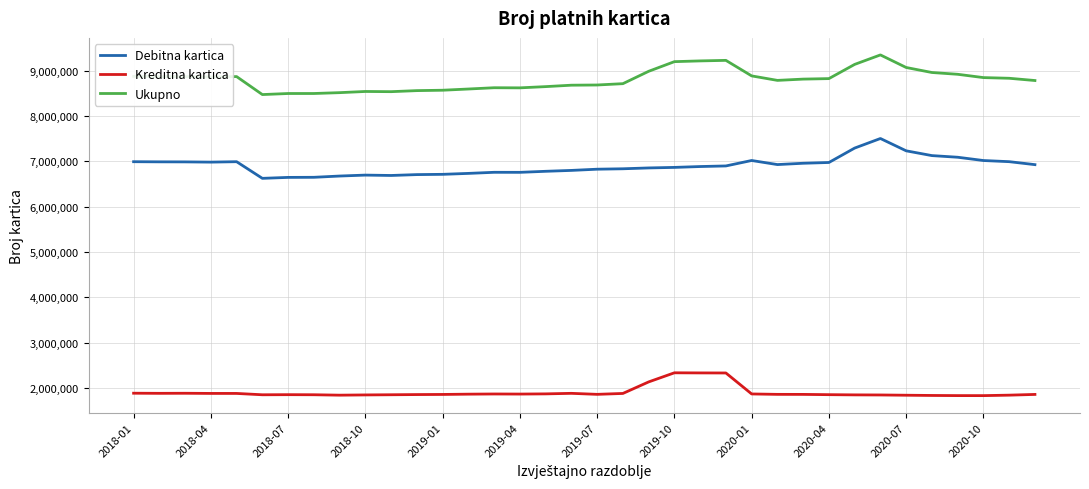

True or false: Kreditna kartica and Ukupno intersect in this chart.

False